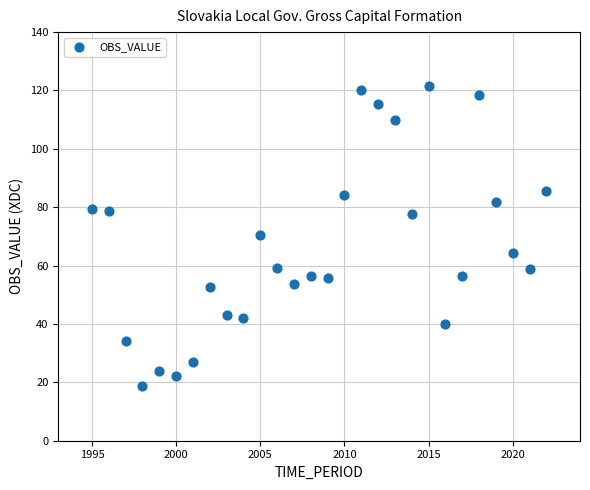

What is the range of X values (max minus min)?

27.0